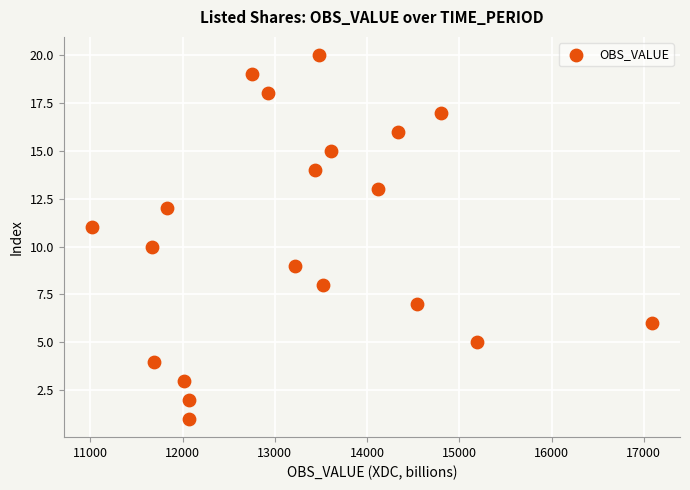

What is the range of Y values (max minus min)?

19